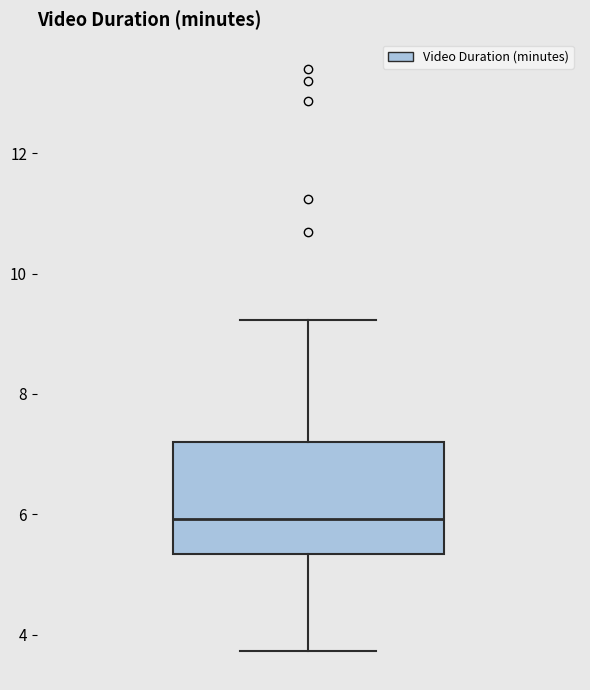

Read this box plot against the y-axis: the position of the median line, the range covered by the box, and the ends of both whiskers. The values are not printed on the chart, so give them approximately, as read against the axis.

median 6.0, box 5.4 to 7.2, whiskers 3.8 to 9.2